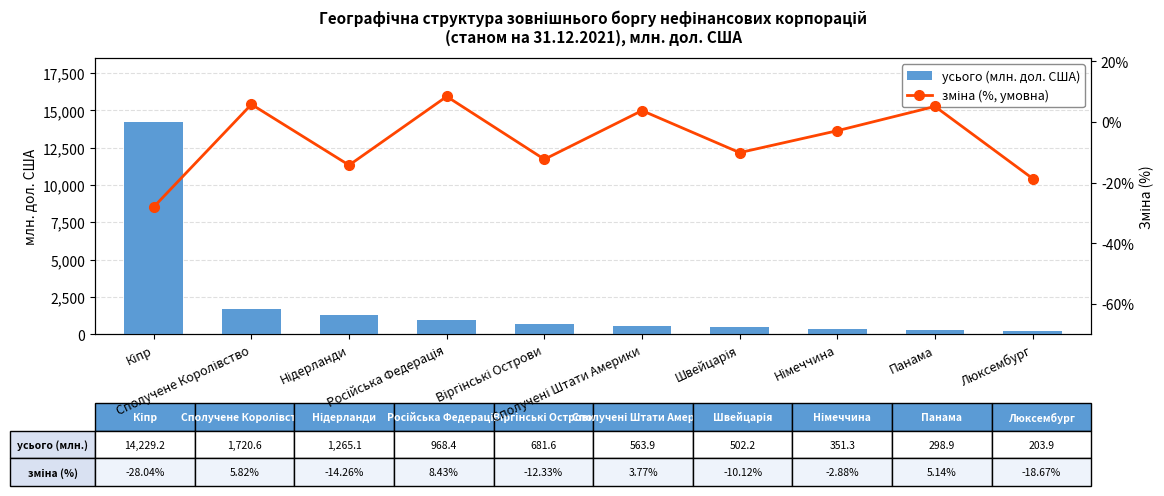

Rank the categories by усього (млн. дол. США) value from highest to lowest.

Кіпр, Сполучене Королівство, Нідерланди, Російська Федерація, Віргінські Острови, Сполучені Штати Америки, Швейцарія, Німеччина, Панама, Люксембург